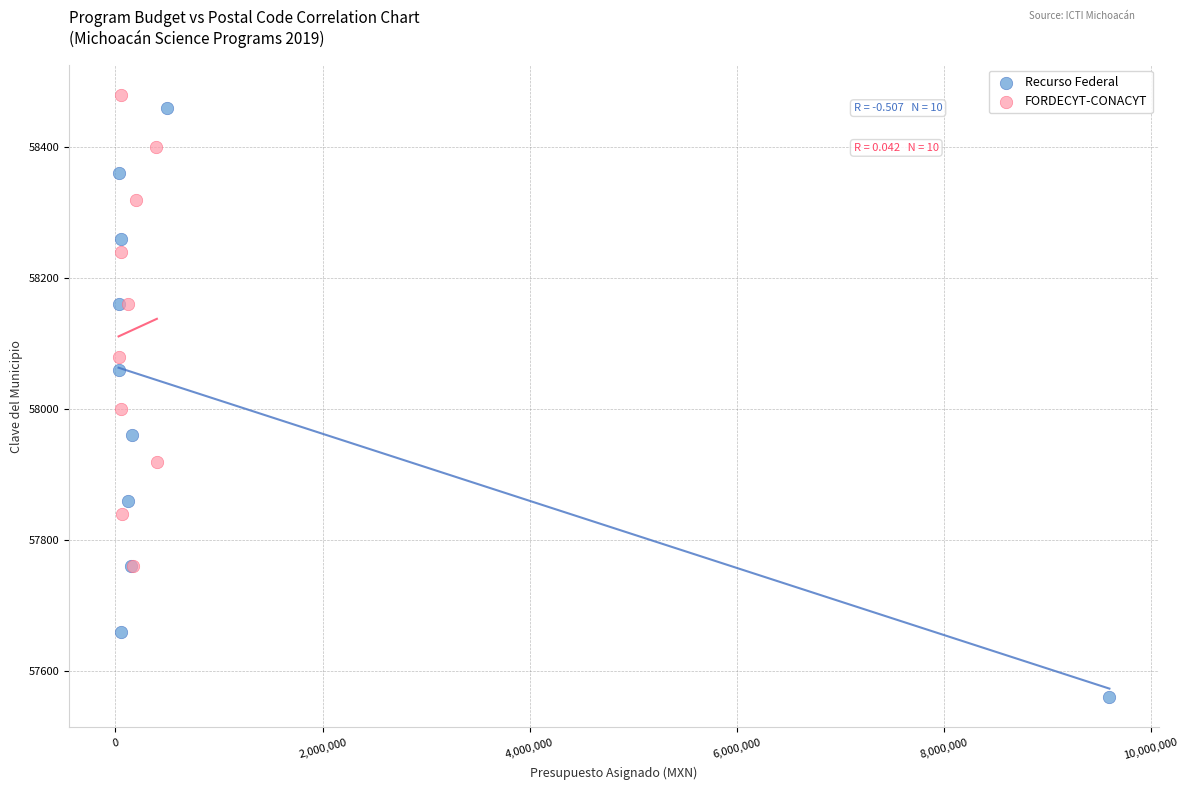

What are all the series names shown in the legend?

Recurso Federal, FORDECYT-CONACYT